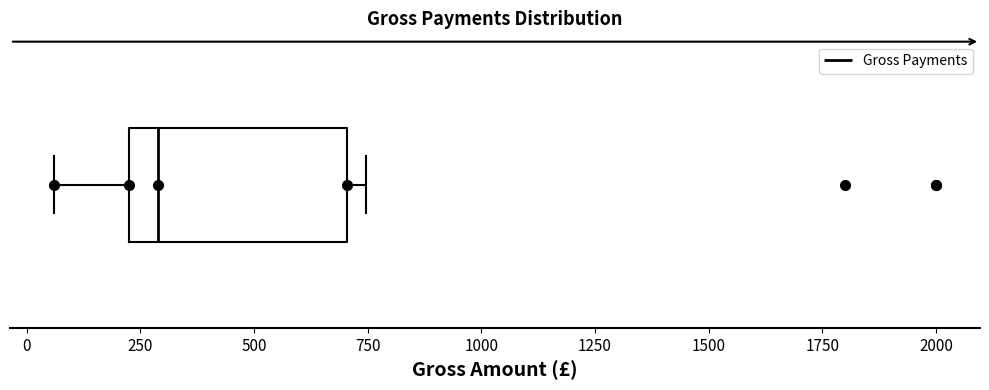

Read this box plot against the x-axis: the position of the median line, the range covered by the box, and the ends of both whiskers. The values are not printed on the chart, so give them approximately, as read against the axis.

median 300, box 200 to 700, whiskers 50 to 750